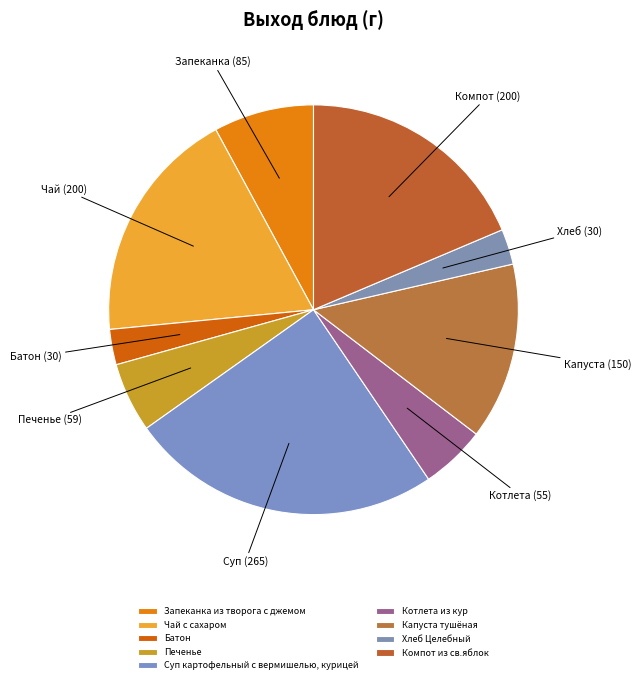

To the nearest percent, what is the combined percentage of Чай с сахаром and Котлета из кур?

24%